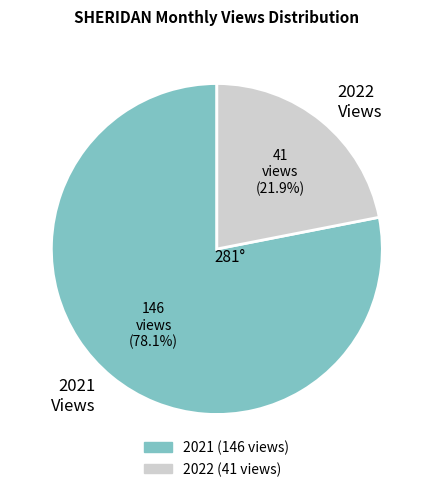

Rank the categories by value from highest to lowest.

2021 Views, 2022 Views